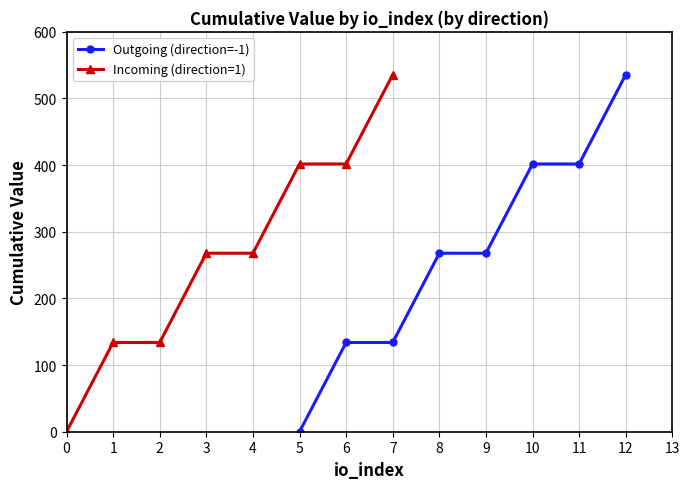

What is the highest value of the Outgoing (direction=-1) series?

535.7